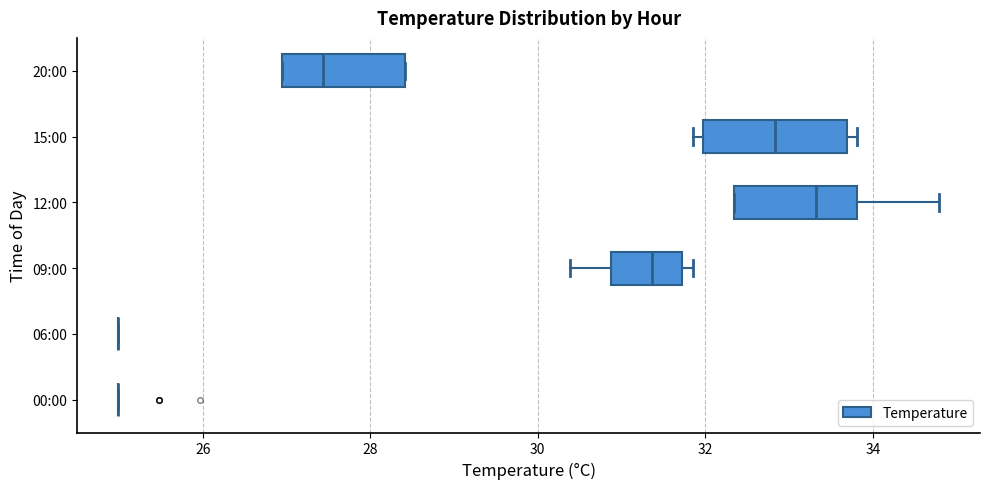

Which box is the widest, from its left edge to its right edge?

15:00